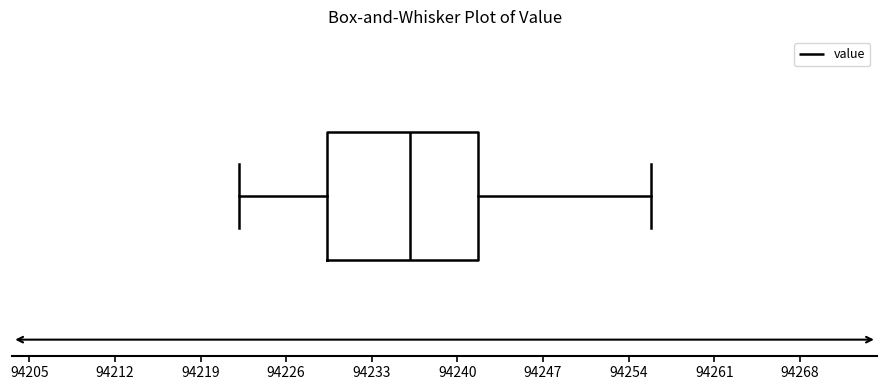

Where is the left edge of the box on the x-axis? The values are not printed on the chart, so give them approximately, as read against the axis.

94229